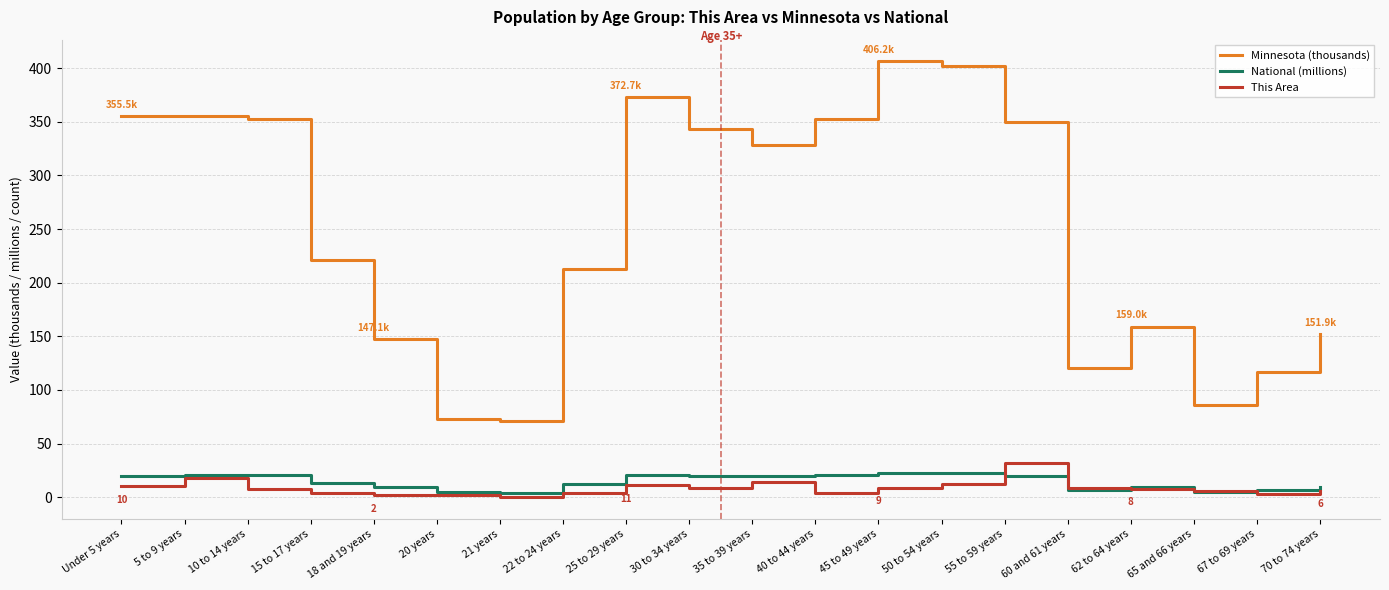

Is this an area chart (filled region under the line)?

No